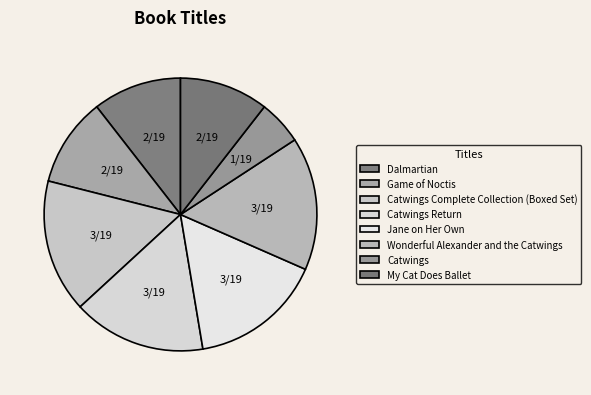

Is it true that Catwings Return is 16% of the pie?

True